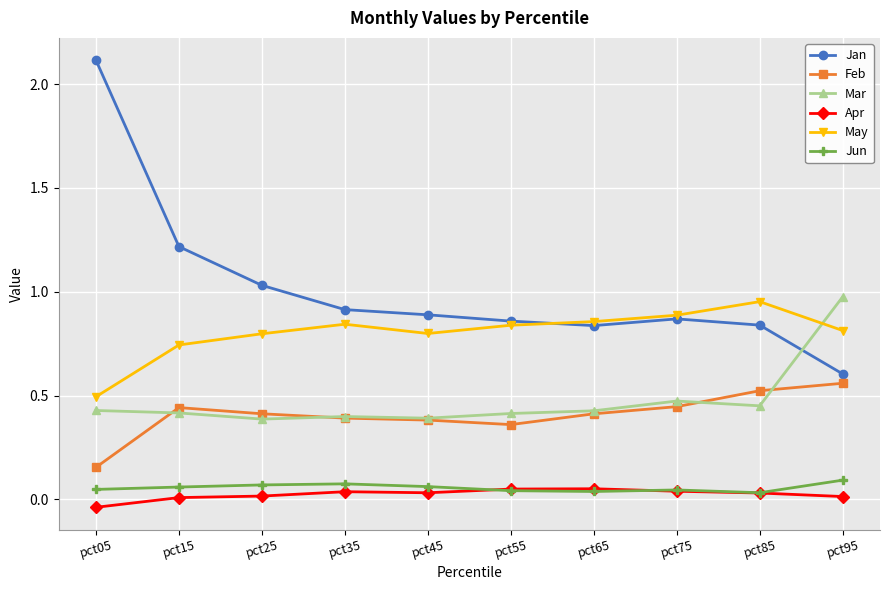

Does the chart display data point markers on the line(s)?

Yes